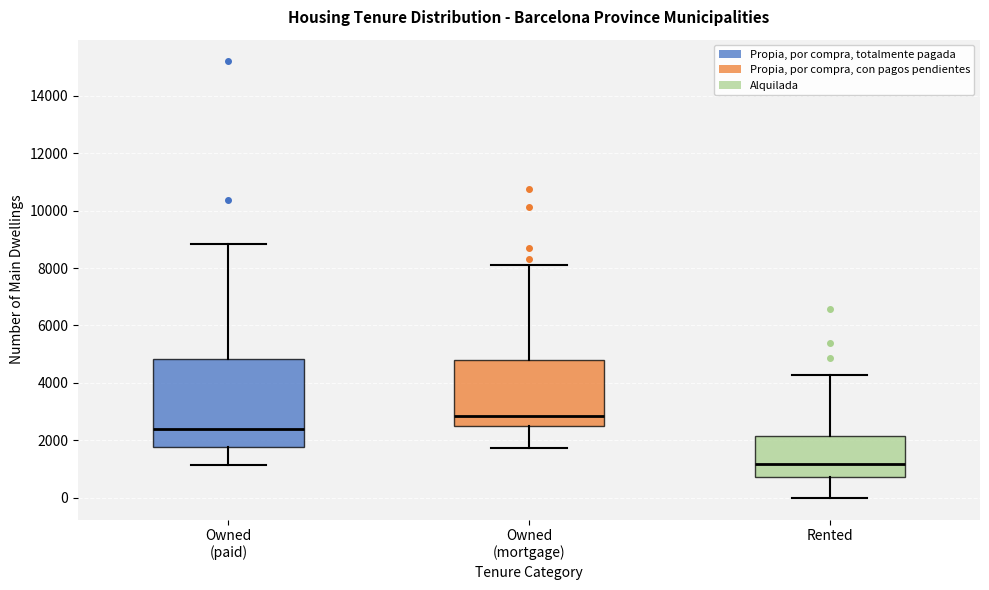

Which box is the tallest, from its lower edge to its upper edge?

Owned (paid)